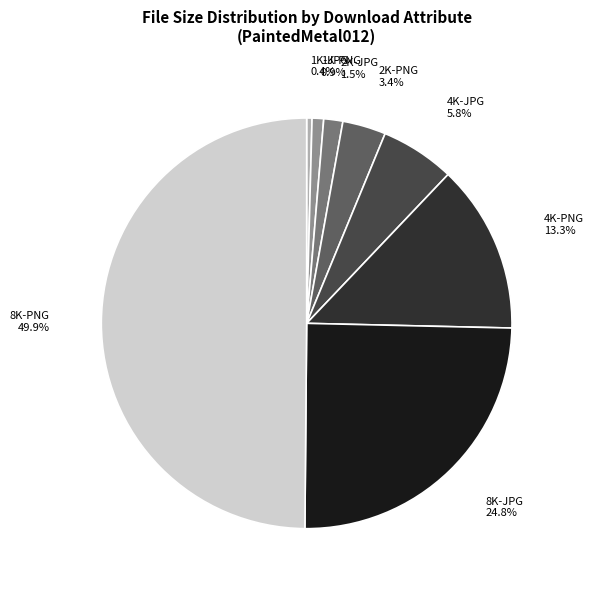

Count the number of slices in the pie.

8